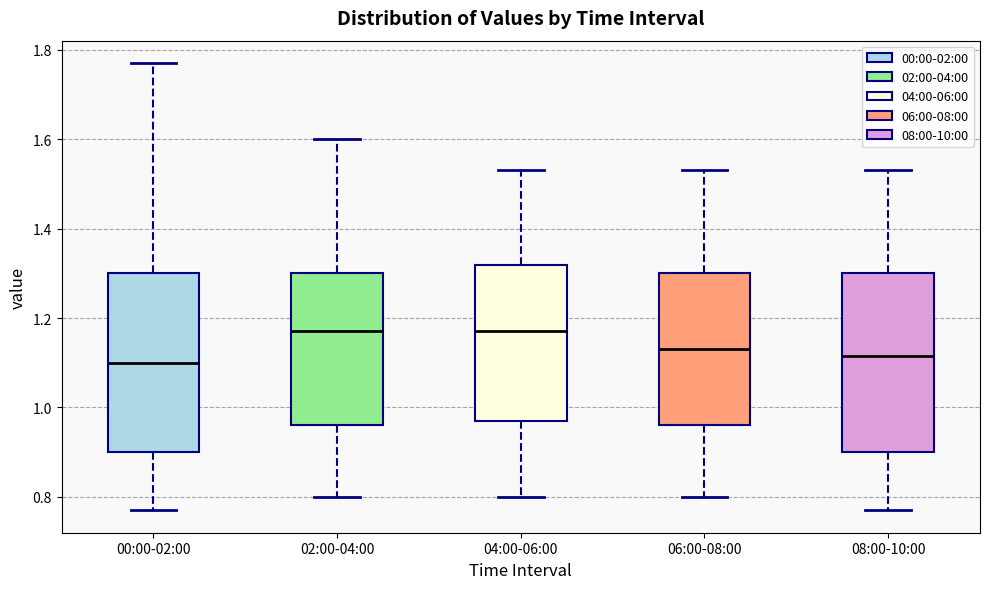

Where does the median line of the box for 08:00-10:00 sit on the y-axis? The values are not printed on the chart, so give them approximately, as read against the axis.

1.12